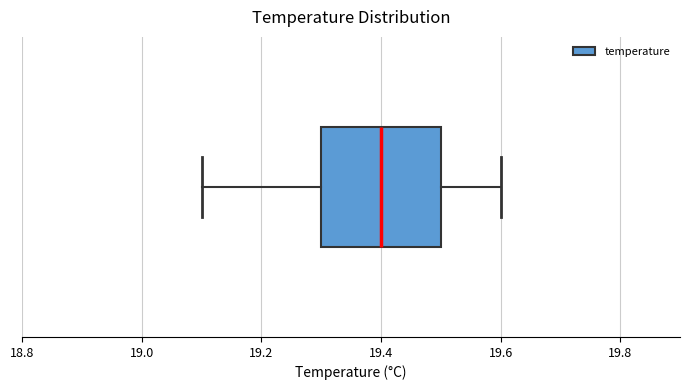

Where is the right edge of the box on the x-axis? The values are not printed on the chart, so give them approximately, as read against the axis.

19.5